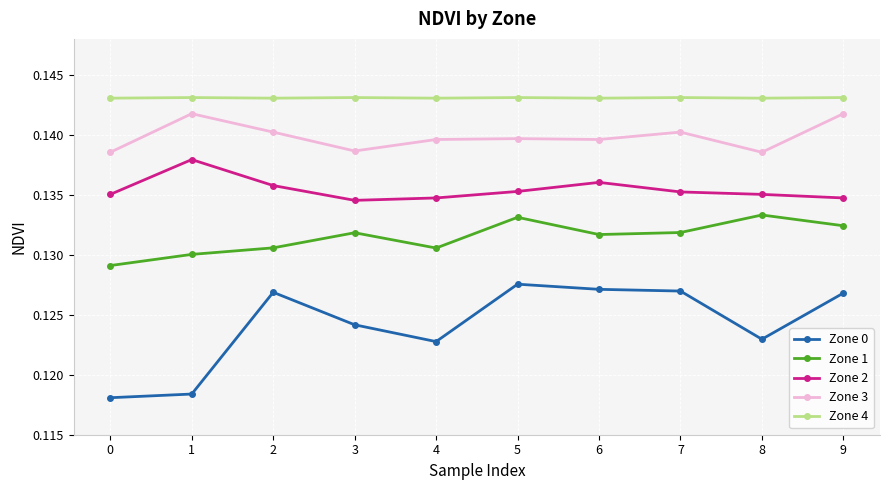

Rank the series at 5 from lowest to highest value.

Zone 0, Zone 1, Zone 2, Zone 3, Zone 4